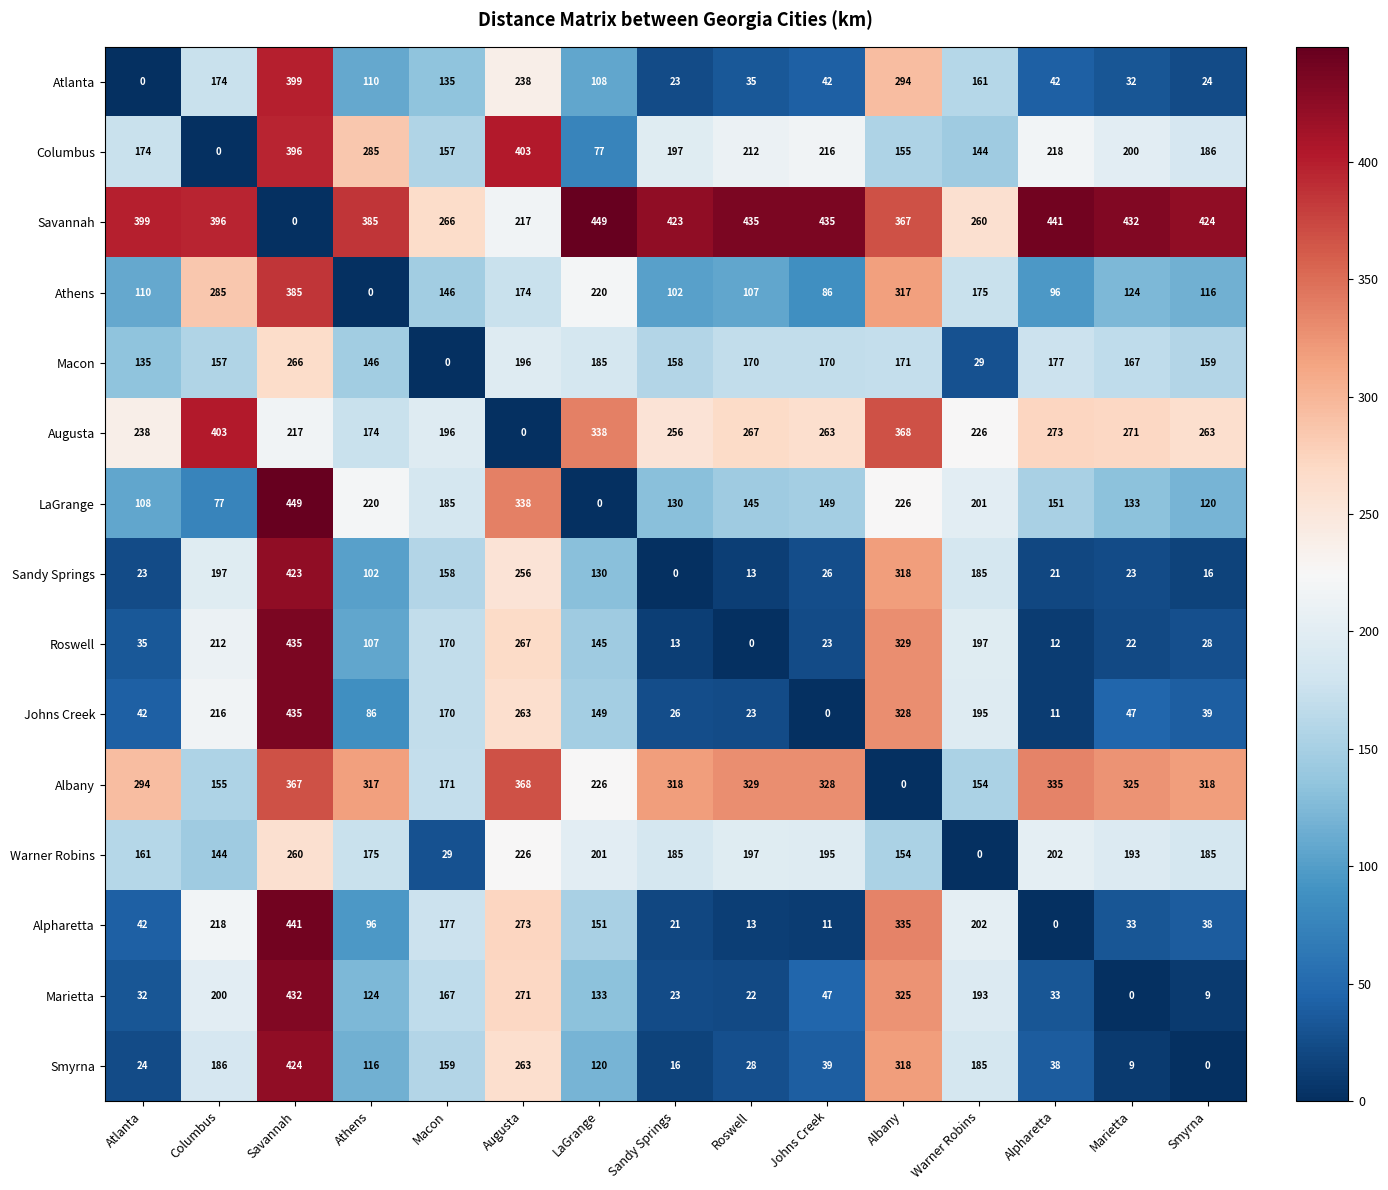

What is the difference between the highest and lowest values at Marietta?

432